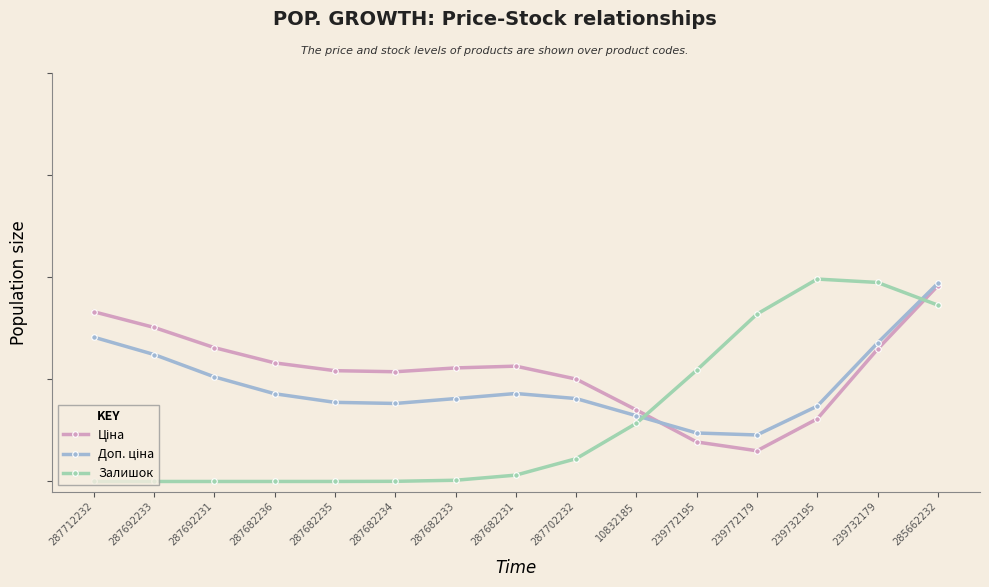

What is the sum of the Доп. ціна values at 287702232 and 287682236?

0.4